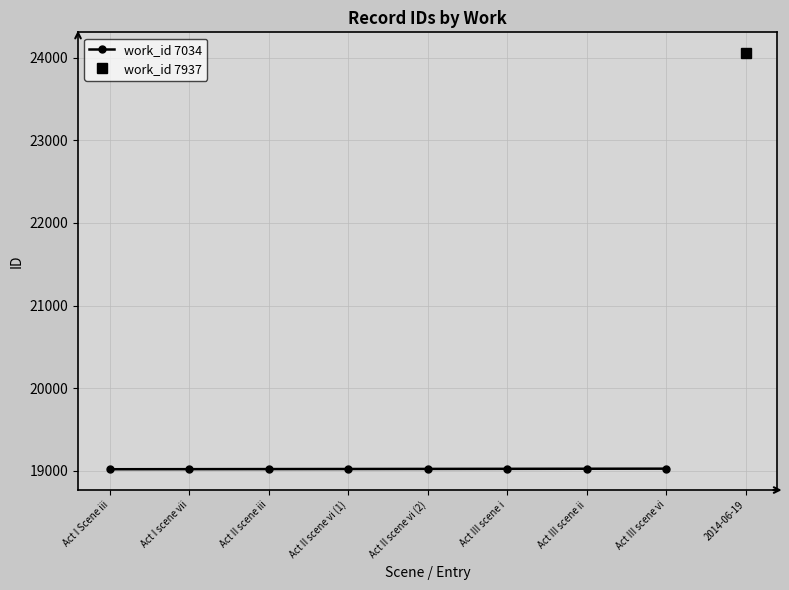

Where is the data nearest to the value 19024?

Act II scene vi (1)